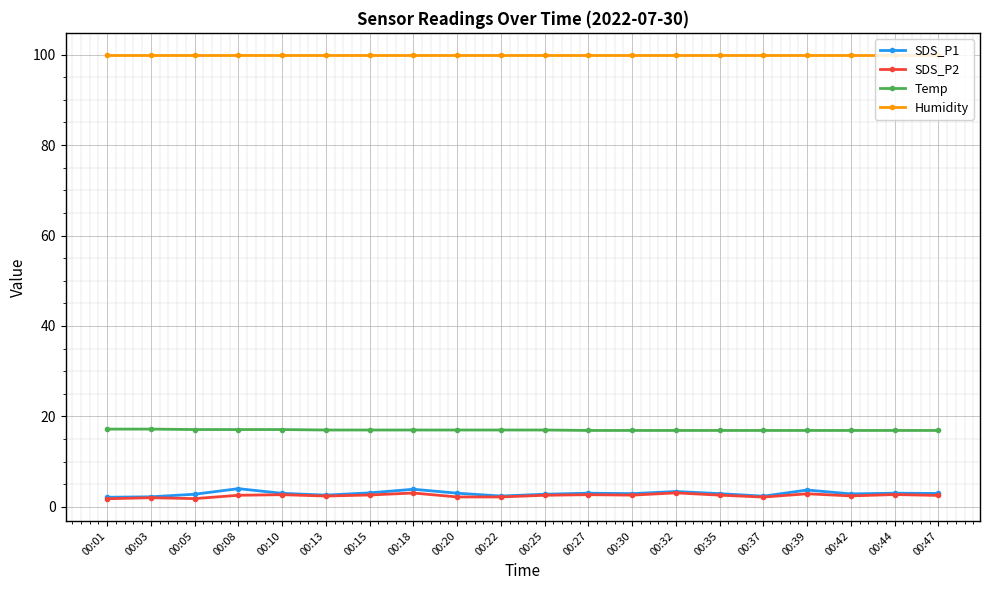

What are all the series names shown in the legend?

SDS_P1, SDS_P2, Temp, Humidity